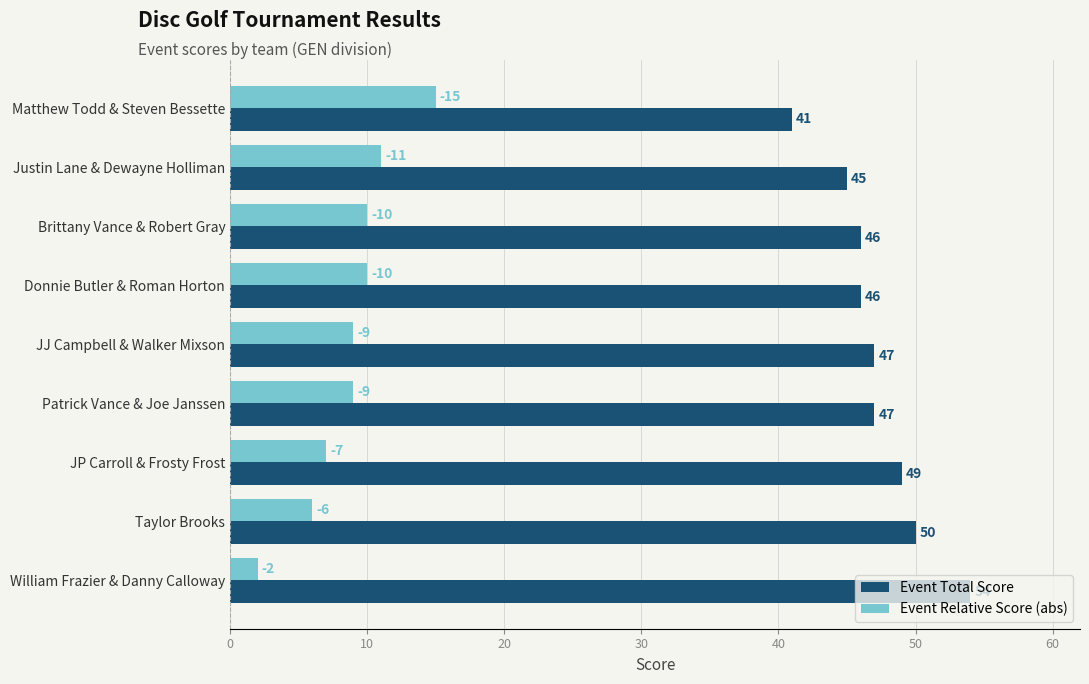

What is the spread (max minus min) of values at Donnie Butler & Roman Horton?

36